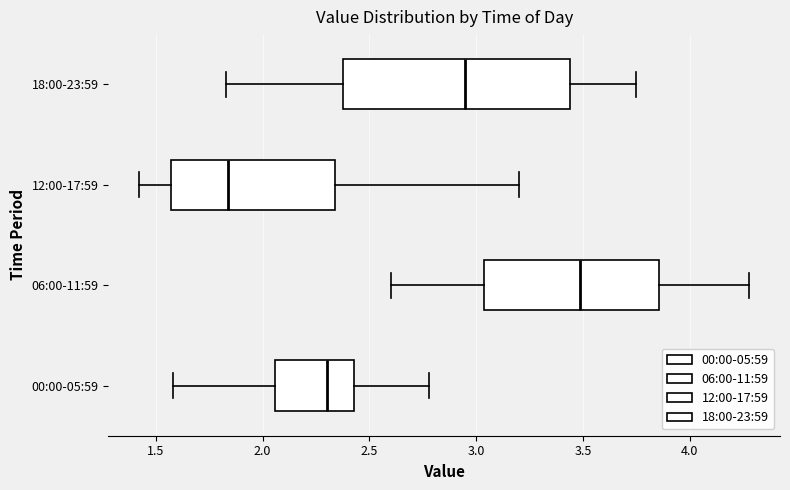

Where does the right whisker of the box for 18:00-23:59 end on the x-axis? The values are not printed on the chart, so give them approximately, as read against the axis.

3.75